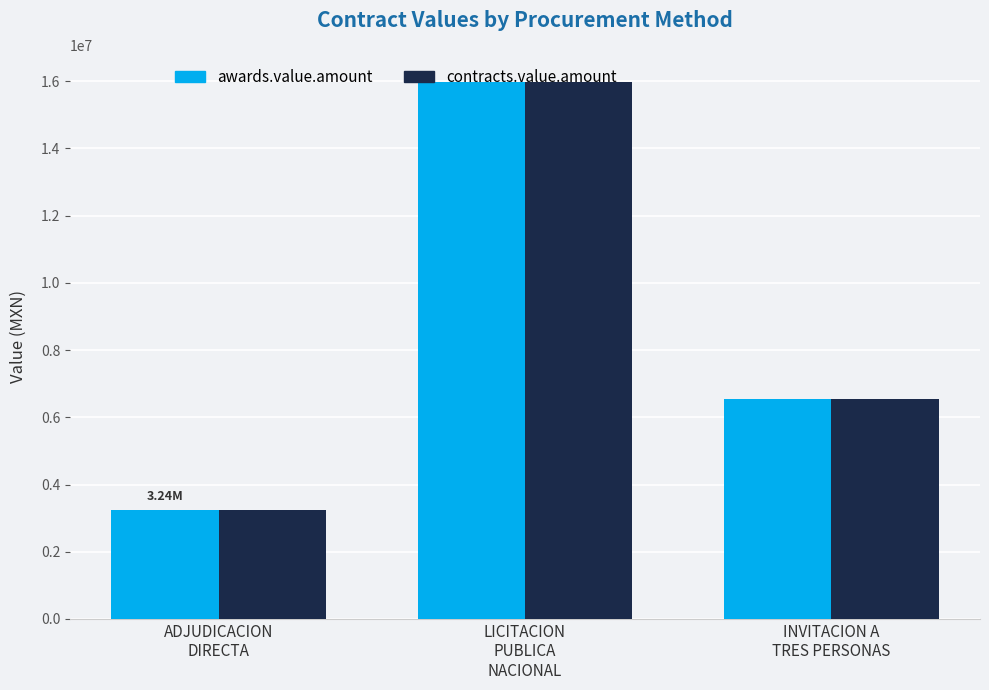

Is it true that awards.value.amount equals 15987513.2 at LICITACION
PUBLICA
NACIONAL?

True